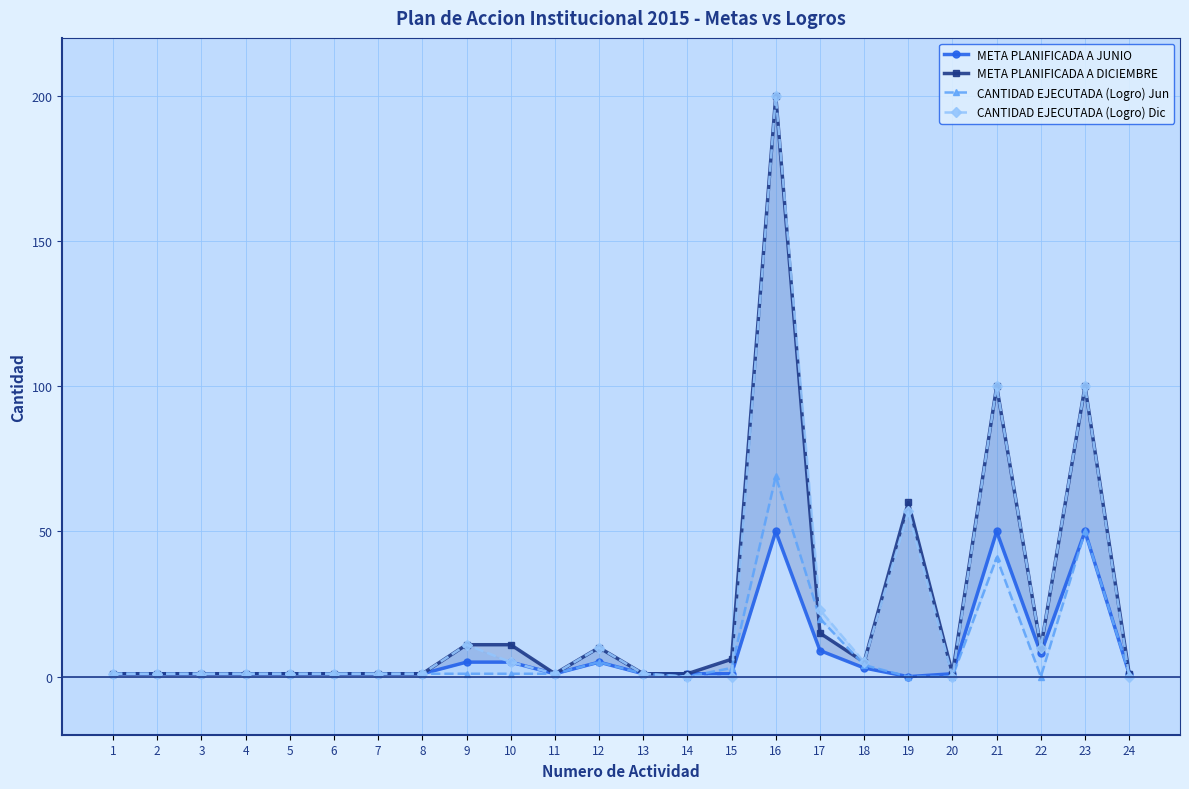

Which series has the largest total across all categories?

META PLANIFICADA A DICIEMBRE